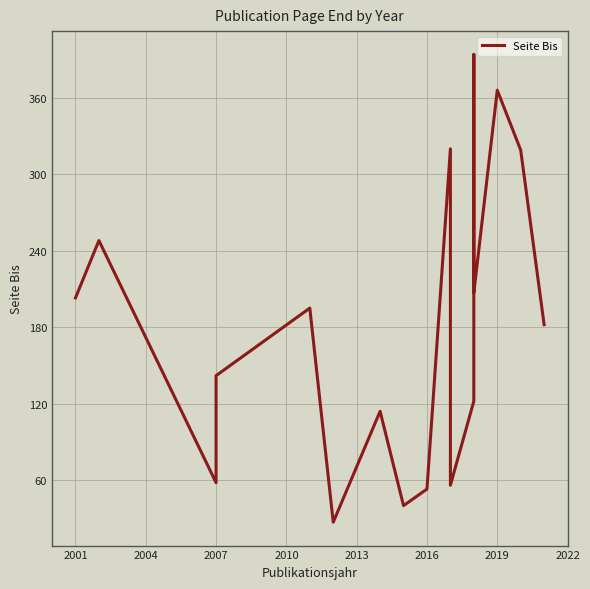

Count the number of data series in this chart.

1